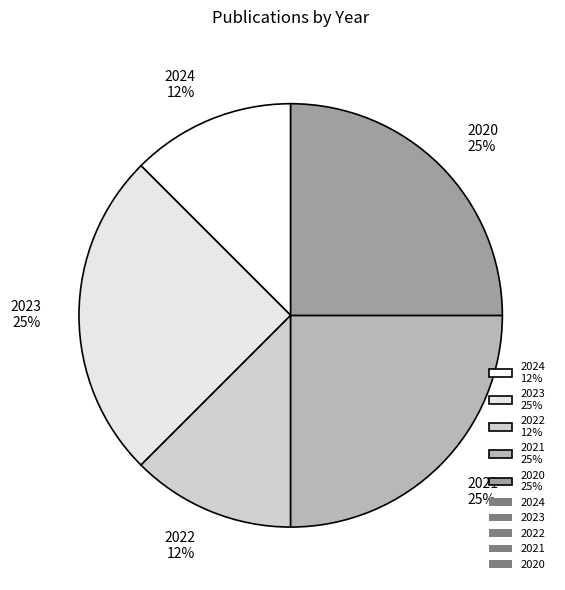

To the nearest percent, what portion does 2021 25% represent?

25%